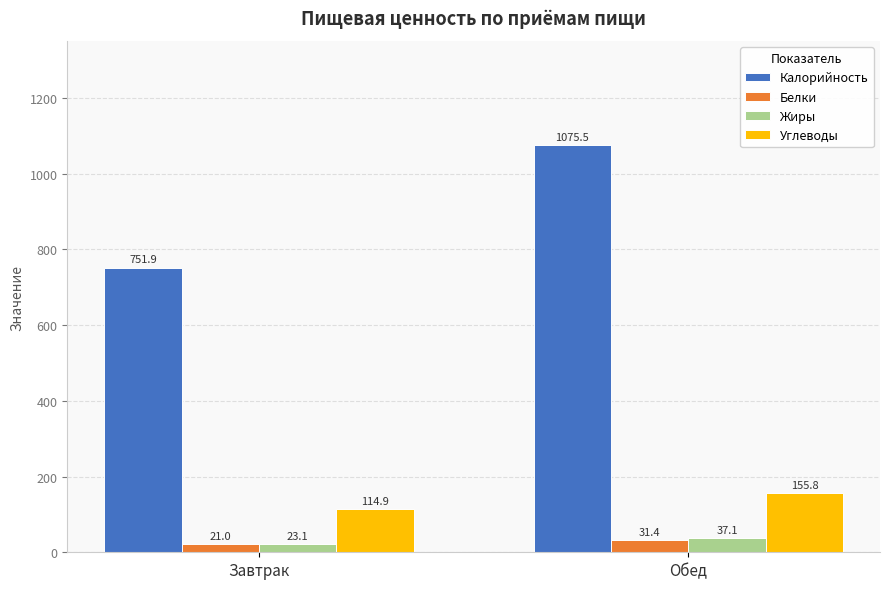

At which category does the chart reach its minimum across all series?

Завтрак